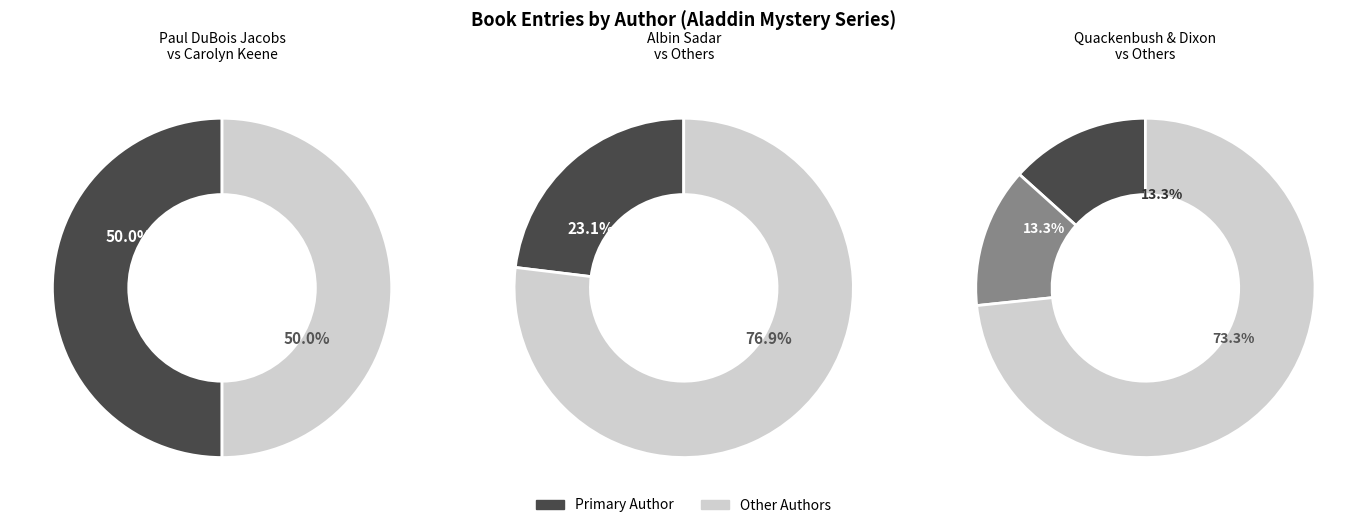

The Robert Quackenbush slice represents 7% of the pie. True or false?

False